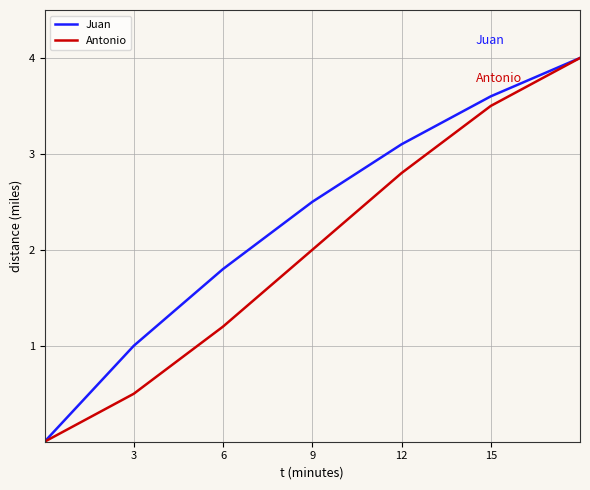

What is the maximum value for Antonio?

4.0